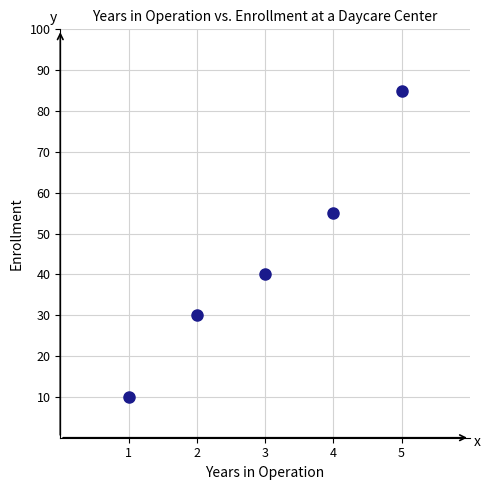

What is the average X value?

3